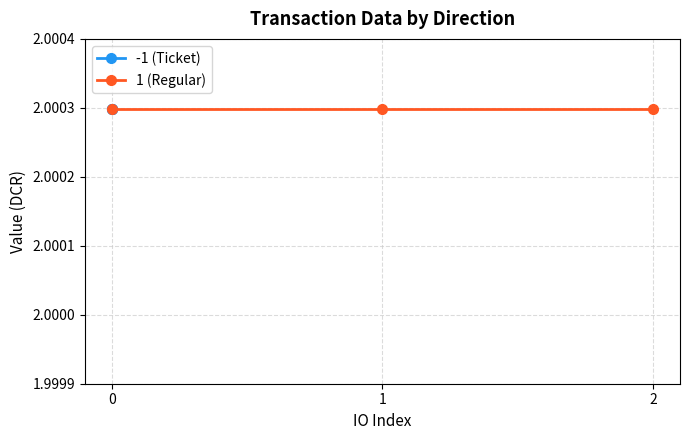

What is the greatest value displayed?

2.0